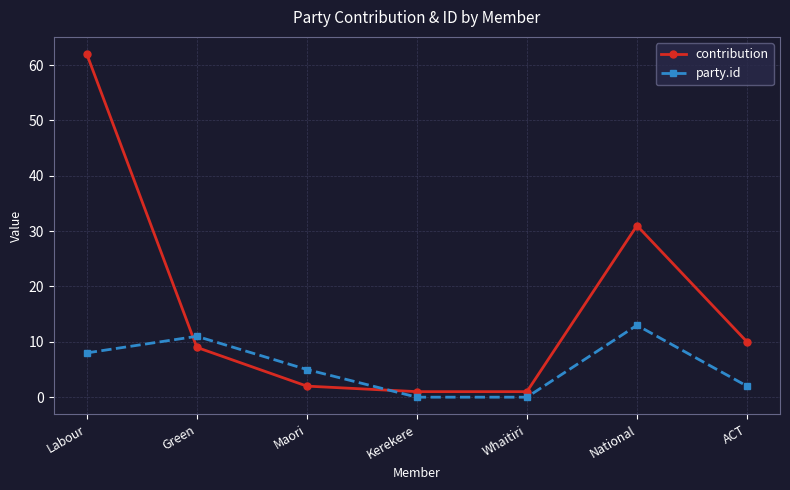

How many party.id values are between 0 and 11?

6